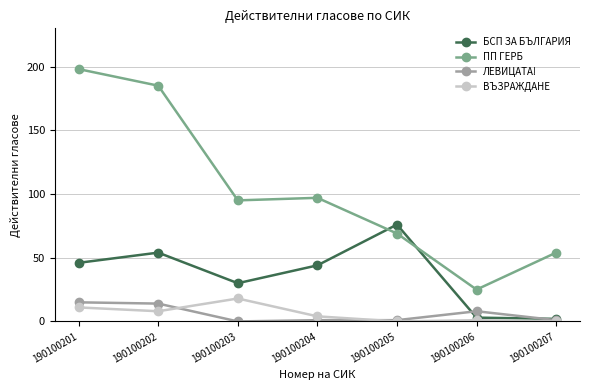

The value of БСП ЗА БЪЛГАРИЯ at 190100201 is 68. True or false?

False